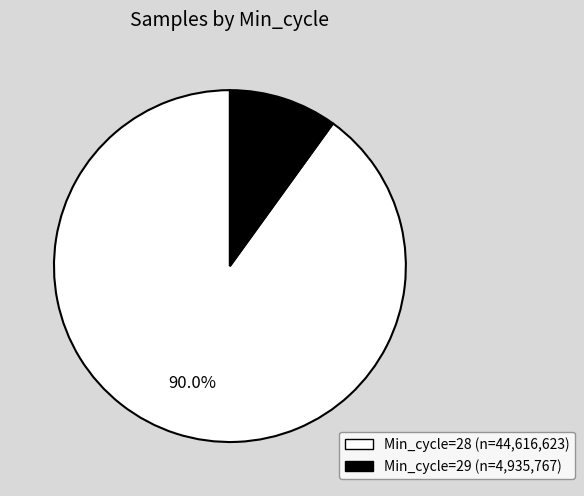

Is there a majority slice in this chart?

Yes